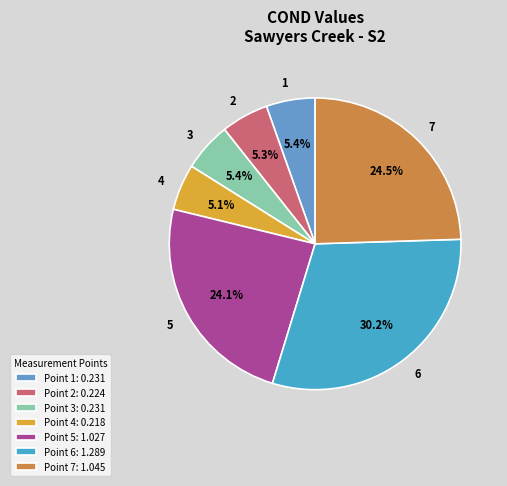

Which slice is the largest?

Point 6: 1.289